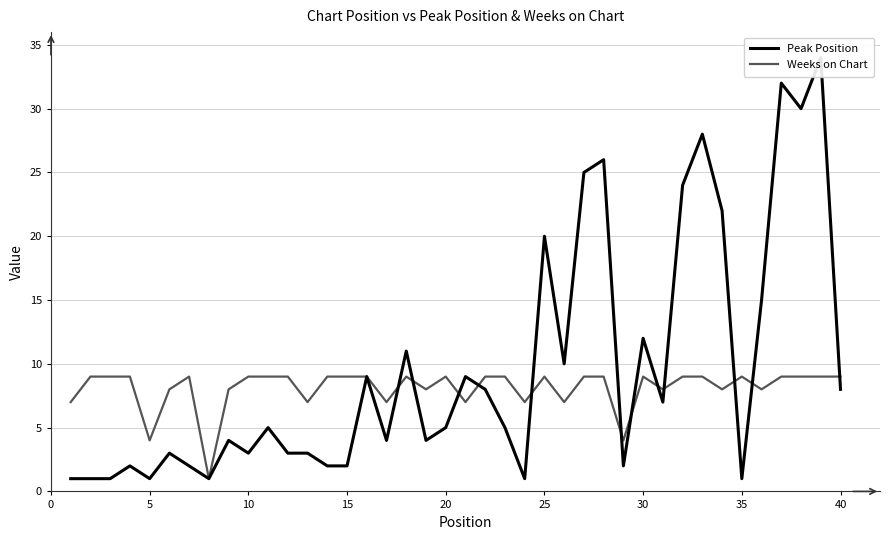

Reading right to left, list all the values displayed in this chart.

Peak Position: 8	34	30	32	15	1	22	28	24	7	12	2	26	25	10	20	1	5	8	9	5	4	11	4	9	2	2	3	3	5	3	4	1	2	3	1	2	1	1	1
Weeks on Chart: 9	9	9	9	8	9	8	9	9	8	9	4	9	9	7	9	7	9	9	7	9	8	9	7	9	9	9	7	9	9	9	8	1	9	8	4	9	9	9	7